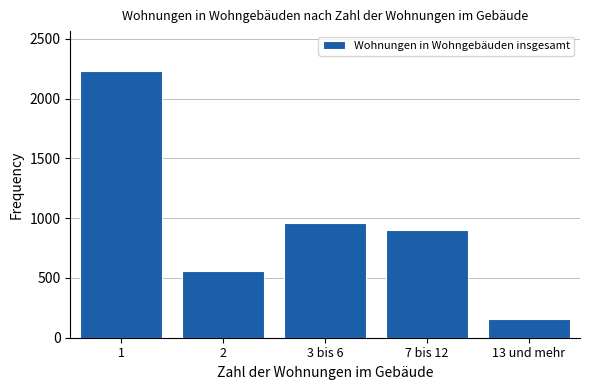

Reading left to right, transcribe all the data shown in this chart.

1=2231	2=555	3 bis 6=963	7 bis 12=902	13 und mehr=159